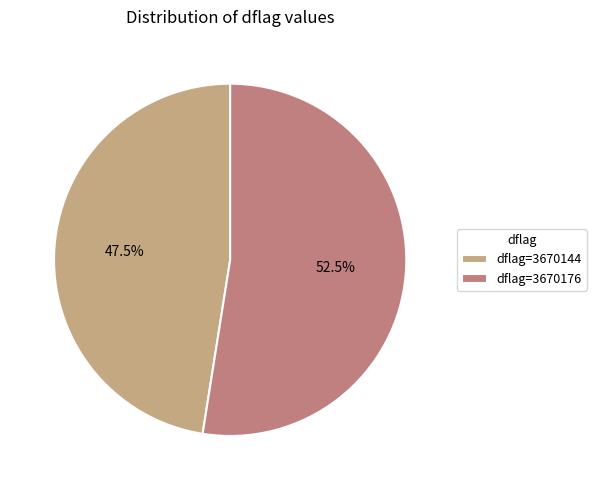

Rank the categories by value from lowest to highest.

dflag=3670144, dflag=3670176